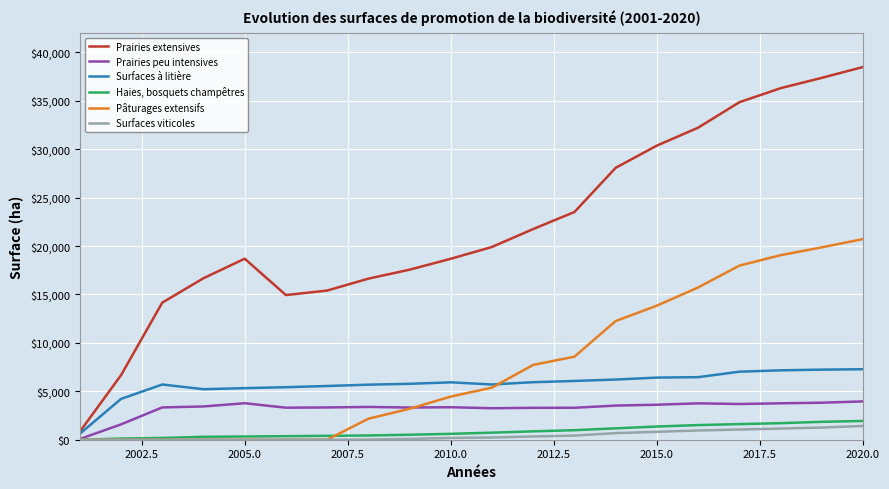

Which series has the largest range (max minus min)?

Prairies extensives